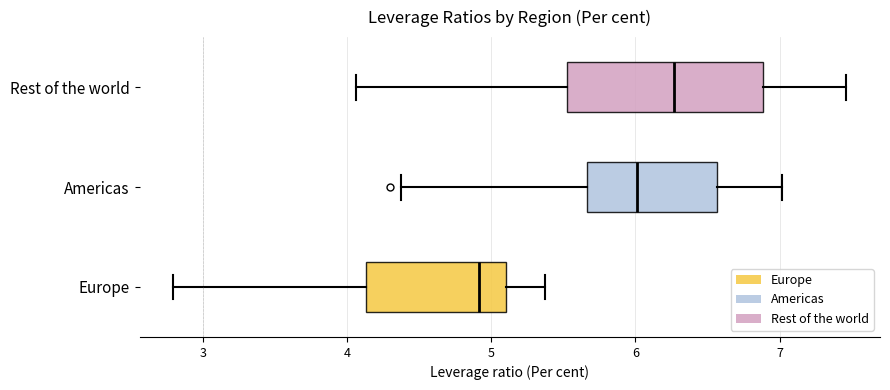

Comparing the boxes themselves (not the whiskers), which one is the widest?

Rest of the world